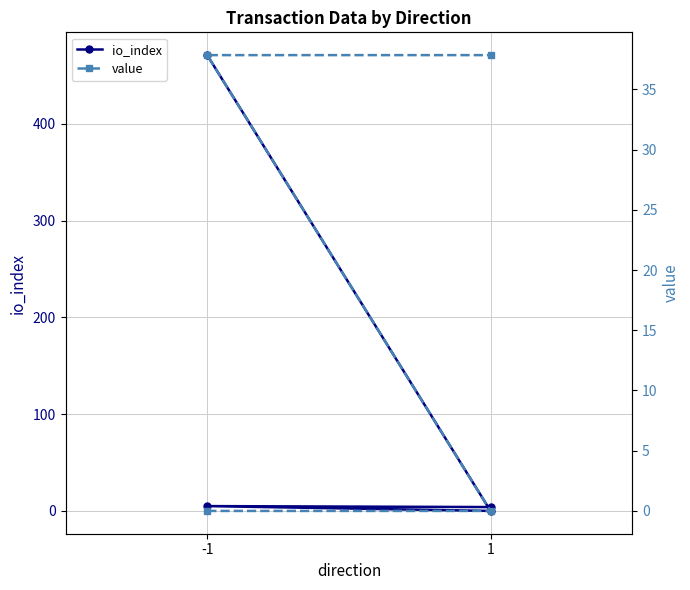

At which label does io_index first exceed 5?

-1